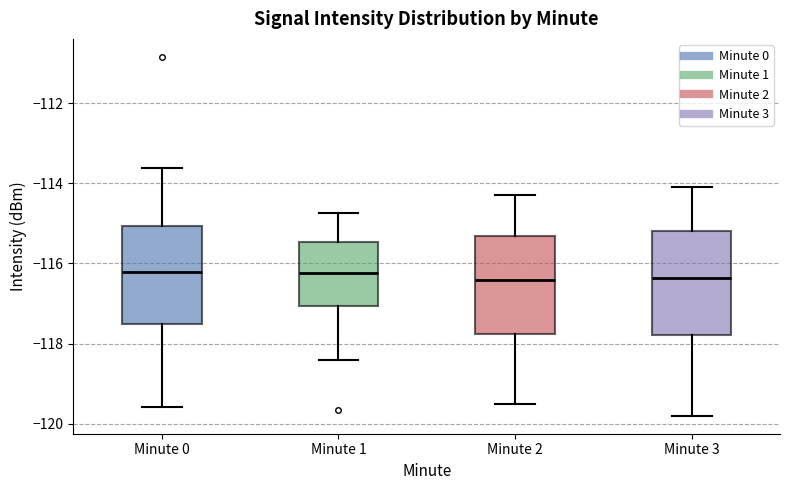

Where is the lower edge of the box for Minute 2 on the y-axis? The values are not printed on the chart, so give them approximately, as read against the axis.

-117.8